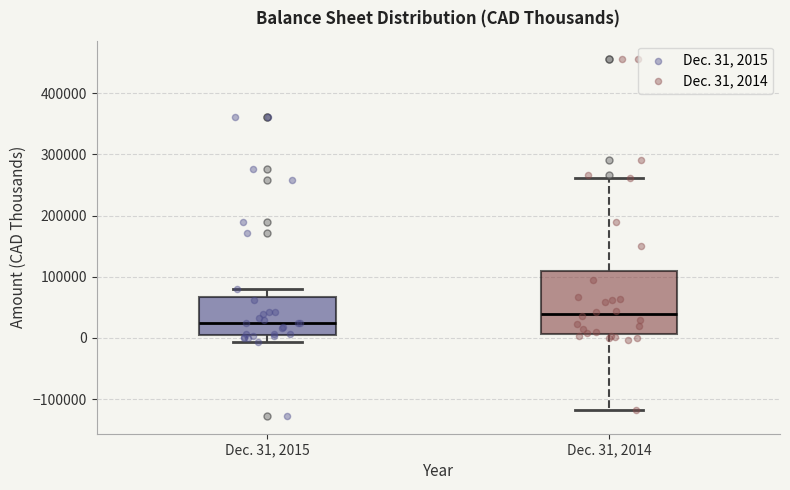

Reading left to right, transcribe this box plot: for each box, give where its median line is, the range the box spans, and where its two whiskers end, as read against the y-axis. The values are not printed on the chart, so give them approximately, as read against the axis.

Dec. 31, 2015: median 20000, box 10000 to 70000, whiskers -10000 to 80000
Dec. 31, 2014: median 40000, box 10000 to 110000, whiskers -120000 to 260000